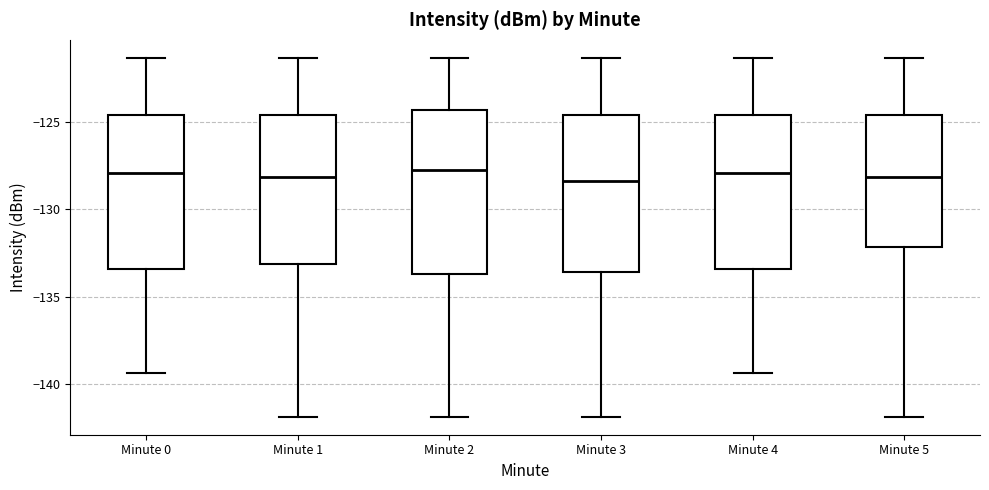

Reading left to right, read every box against the y-axis: the position of its median line, the range the box covers, and the ends of its whiskers. The values are not printed on the chart, so give them approximately, as read against the axis.

Minute 0: median -128.0, box -133.5 to -124.5, whiskers -139.5 to -121.5
Minute 1: median -128.0, box -133.0 to -124.5, whiskers -142.0 to -121.5
Minute 2: median -128.0, box -133.5 to -124.5, whiskers -142.0 to -121.5
Minute 3: median -128.5, box -133.5 to -124.5, whiskers -142.0 to -121.5
Minute 4: median -128.0, box -133.5 to -124.5, whiskers -139.5 to -121.5
Minute 5: median -128.0, box -132.0 to -124.5, whiskers -142.0 to -121.5